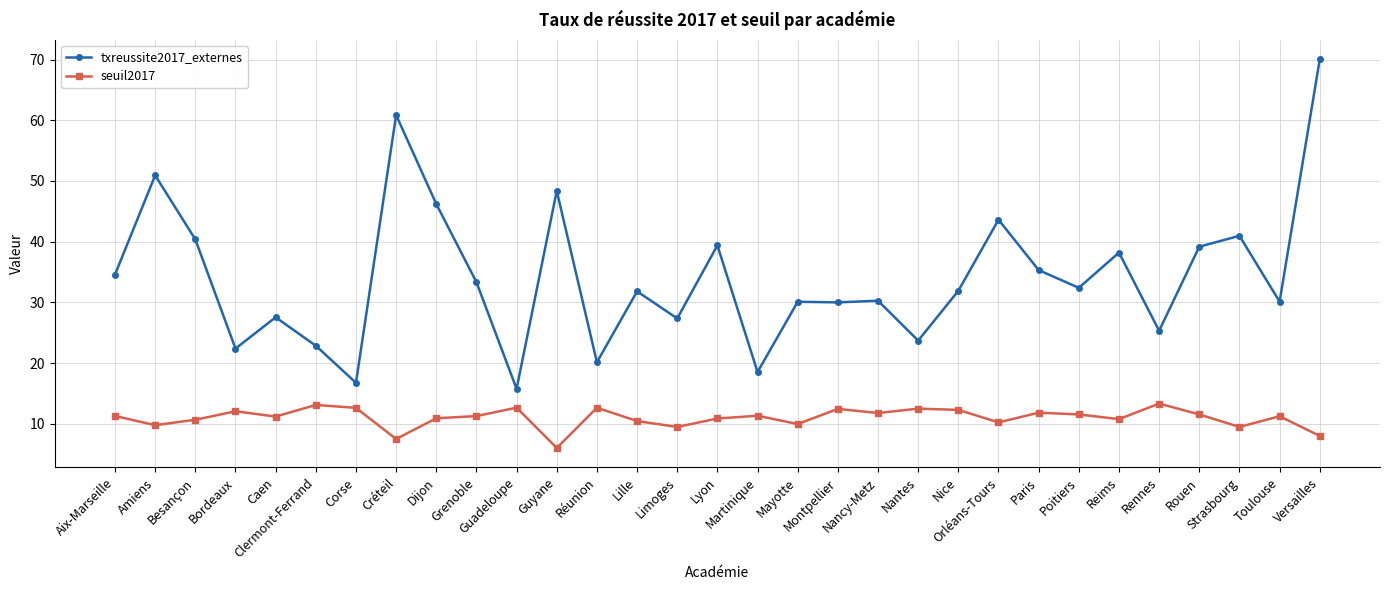

List the series in order of their peak value, highest first.

txreussite2017_externes, seuil2017